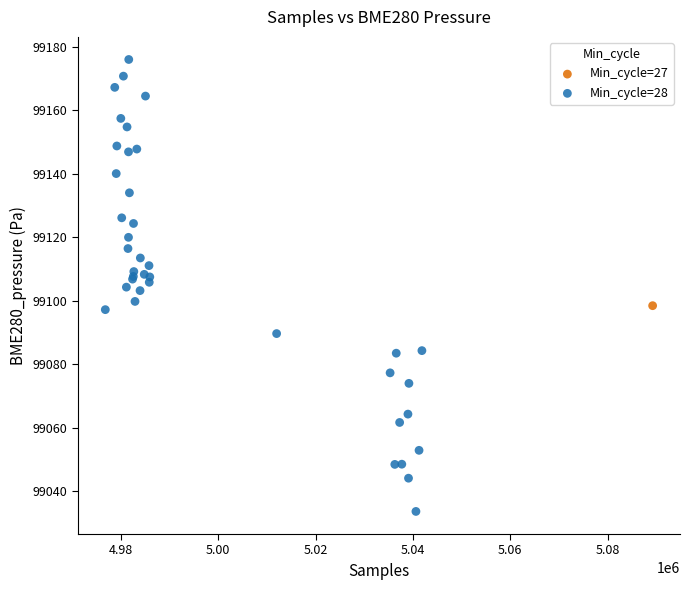

What are all the series names shown in the legend?

Min_cycle=27, Min_cycle=28